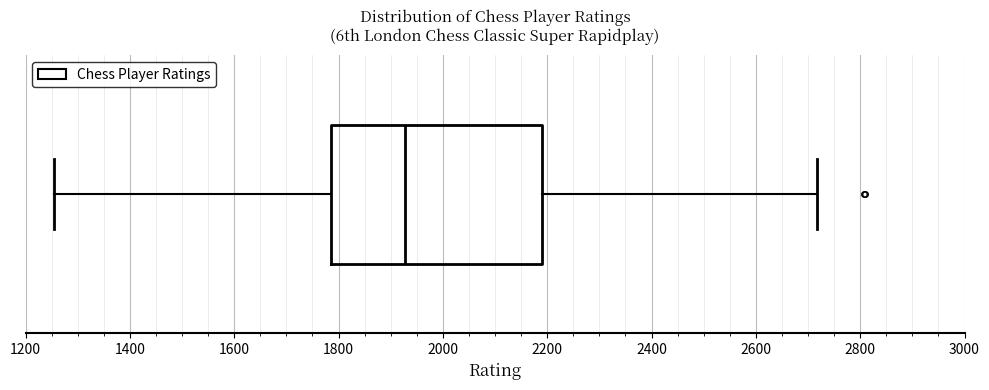

Where is the right edge of the box on the x-axis? The values are not printed on the chart, so give them approximately, as read against the axis.

2200